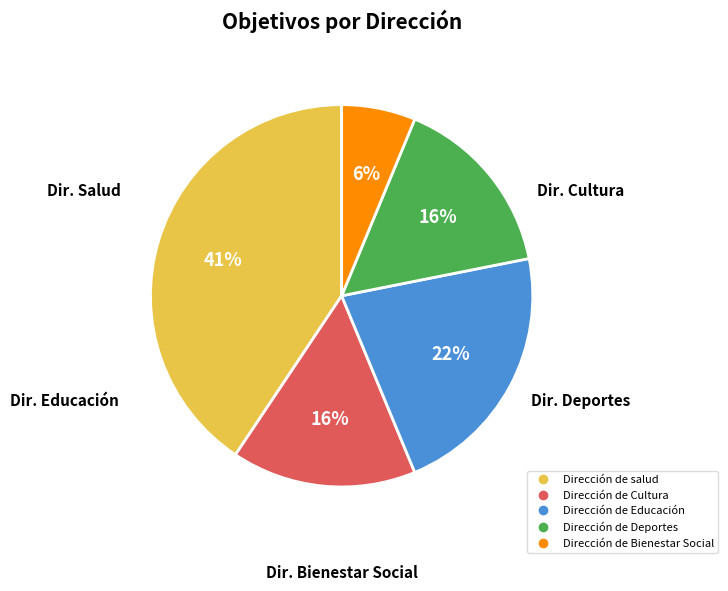

Count the number of slices in the pie.

5